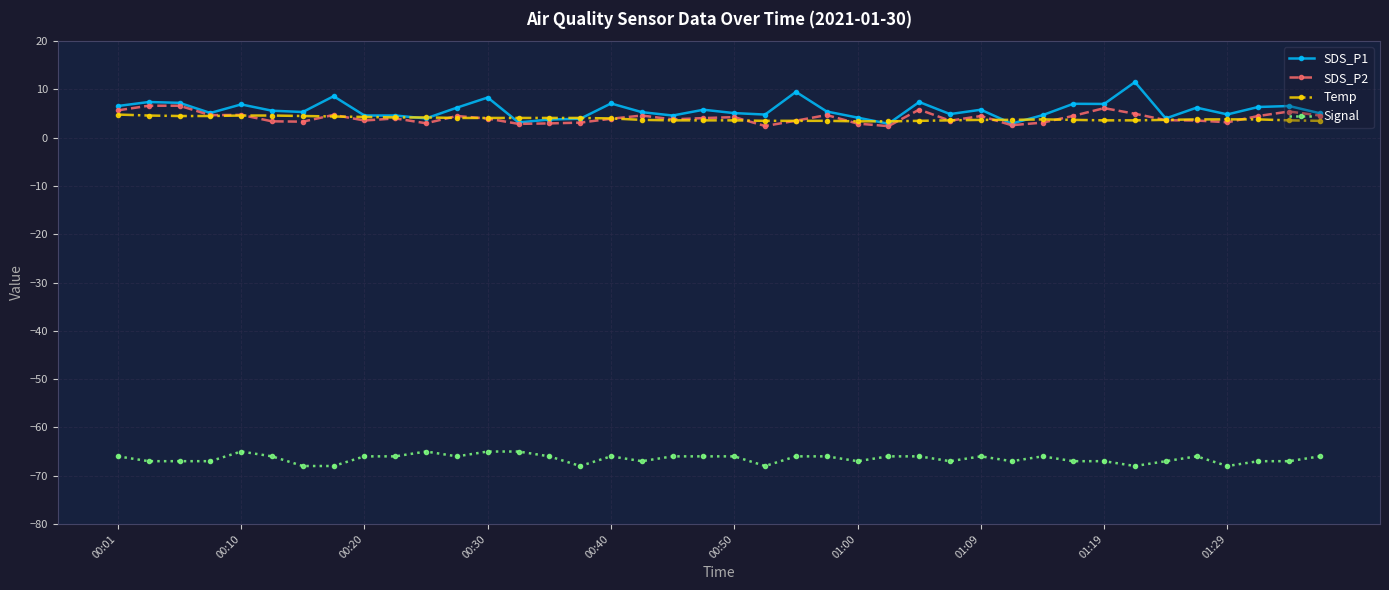

True or false: SDS_P1 and Signal intersect in this chart.

False